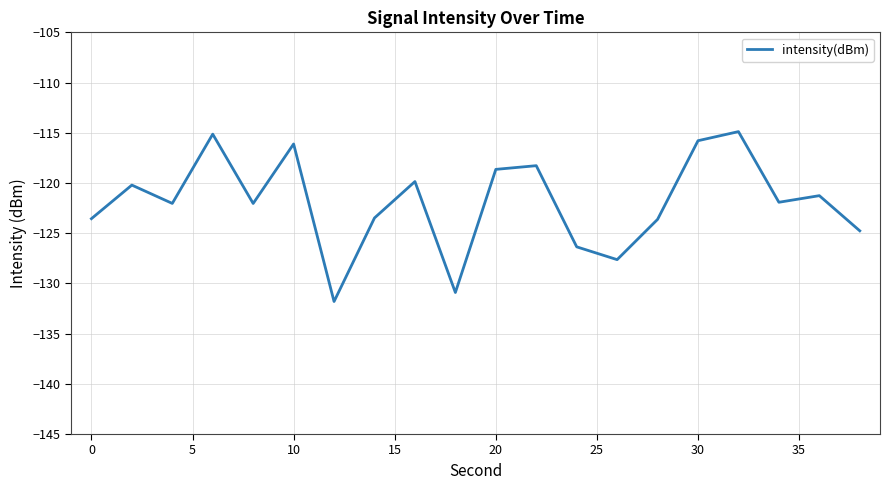

What is the minimum value shown in the chart?

-131.8